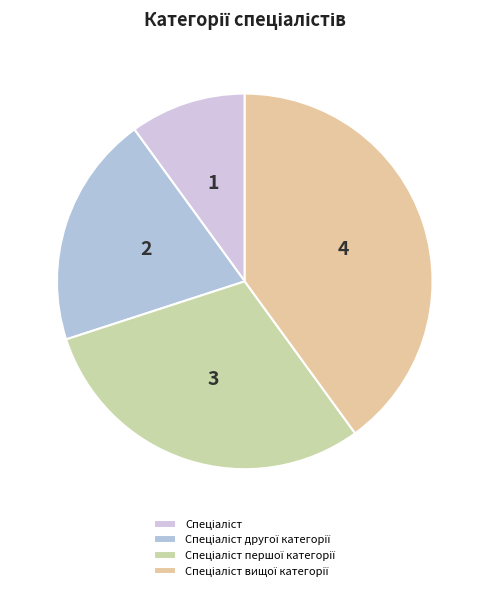

Count the number of slices in the pie.

4